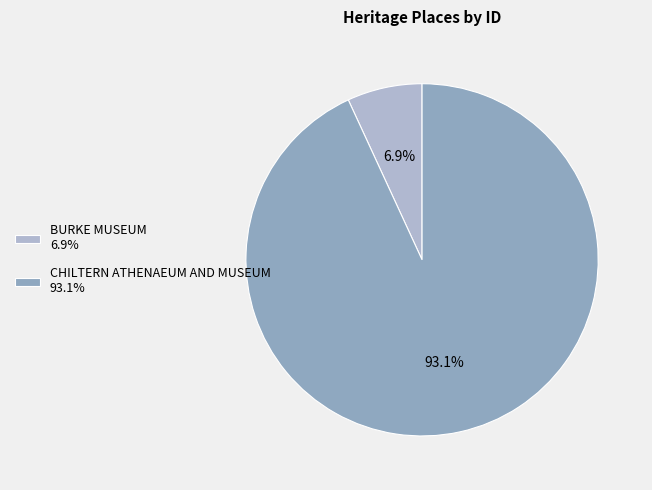

Does BURKE MUSEUM represent more than half of the total?

No